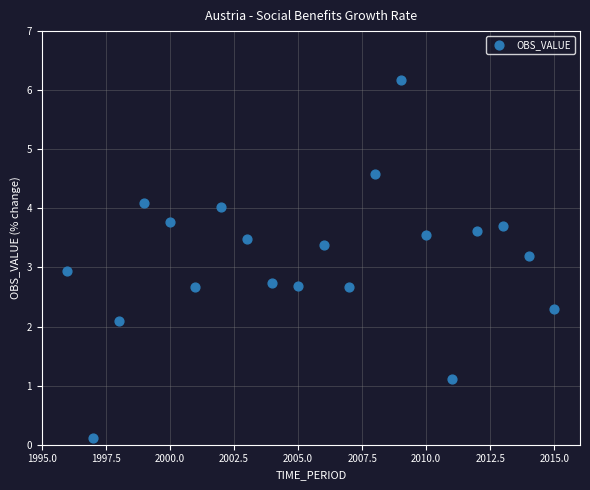

What is the range of Y values (max minus min)?

6.1